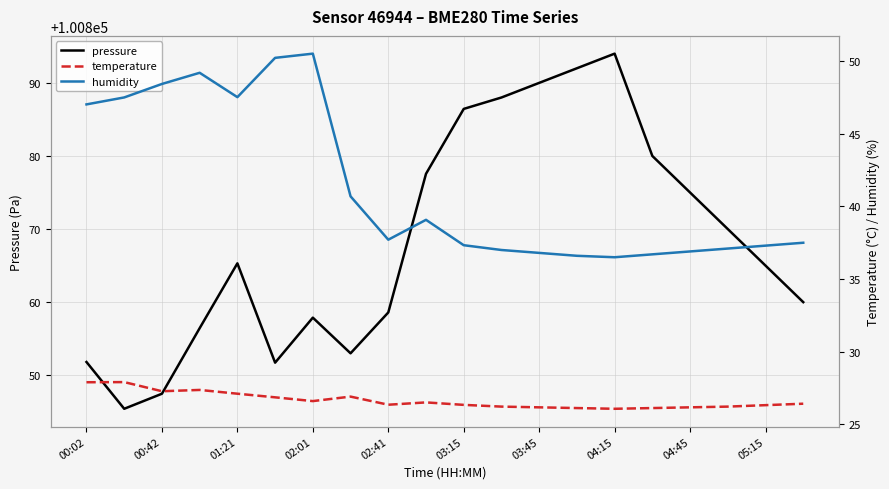

Where does the pressure series first go above 100865?

01:21